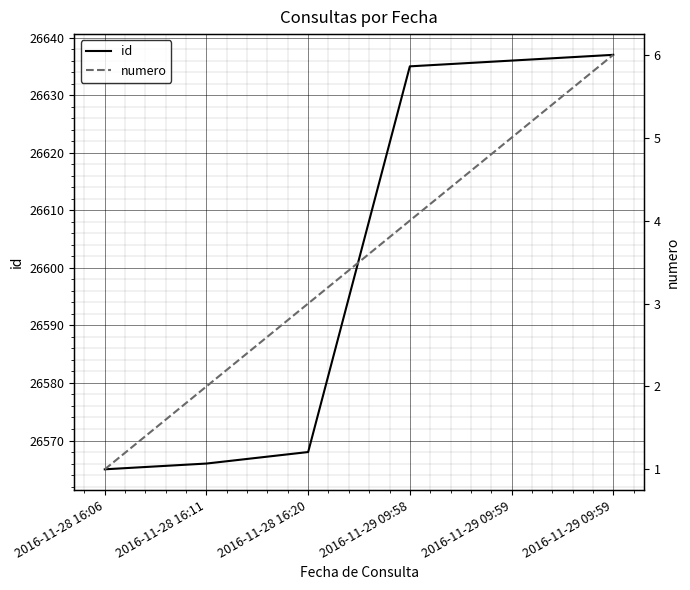

True or false: id and numero intersect in this chart.

False